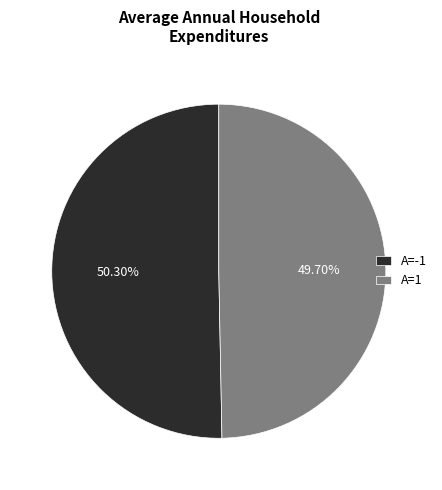

Is the sum of A=-1 and A=1 greater than half?

Yes